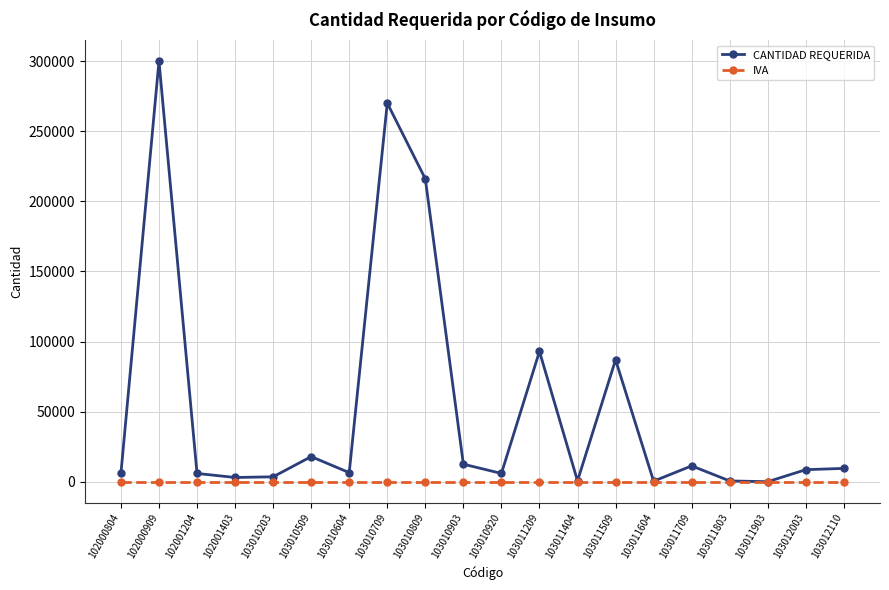

Rank the series by their maximum value, from highest to lowest.

CANTIDAD REQUERIDA, IVA